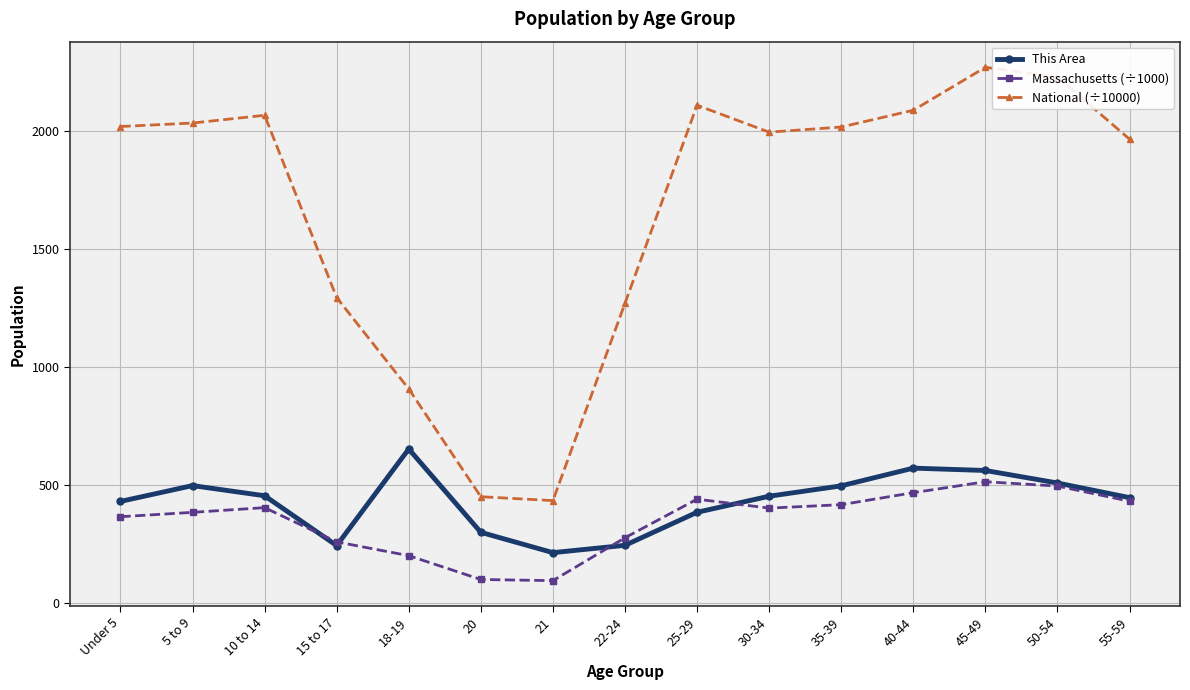

True or false: Massachusetts (÷1000) and National (÷10000) intersect in this chart.

False